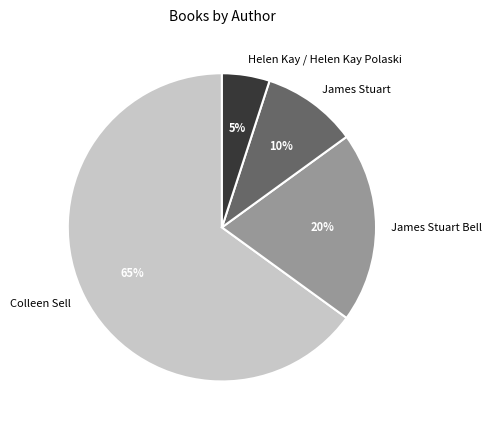

Count the number of slices in the pie.

4